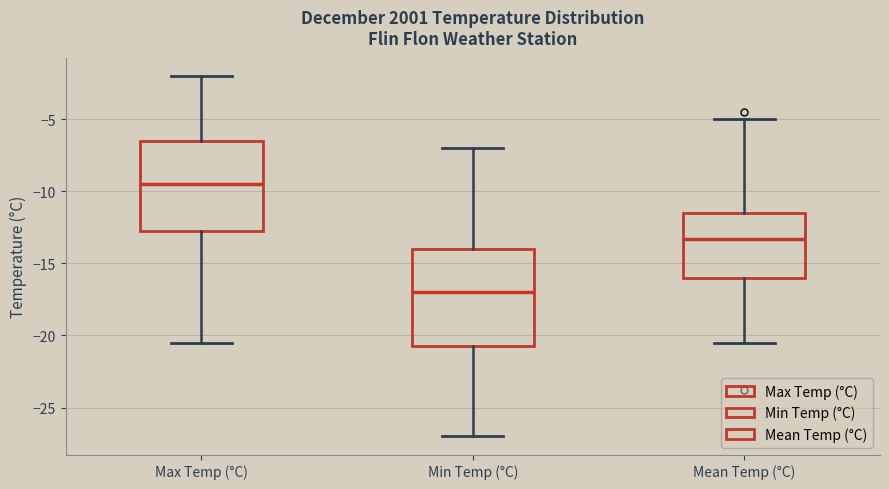

Where does the upper whisker of the box for Max Temp (°C) end on the y-axis? The values are not printed on the chart, so give them approximately, as read against the axis.

-2.0